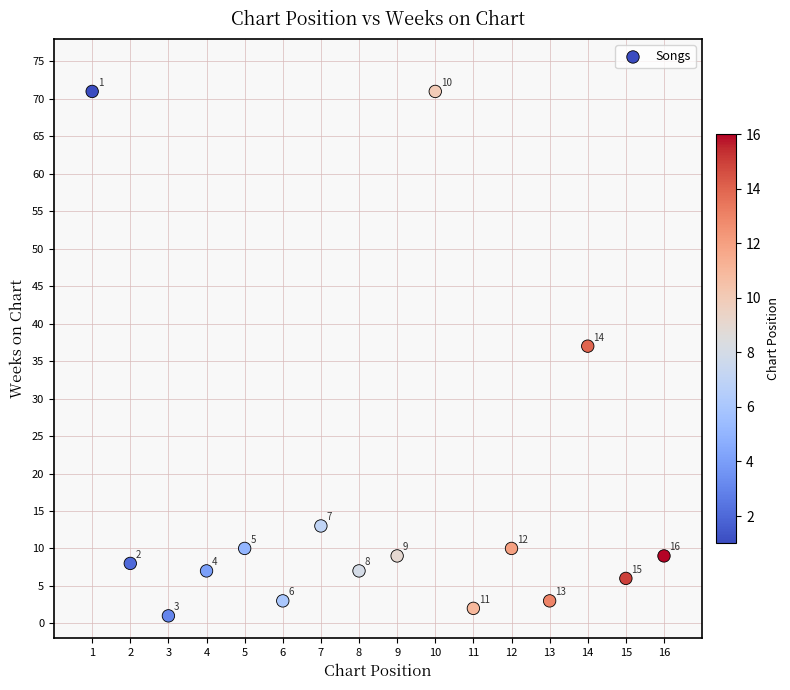

What is the range of X values (max minus min)?

15